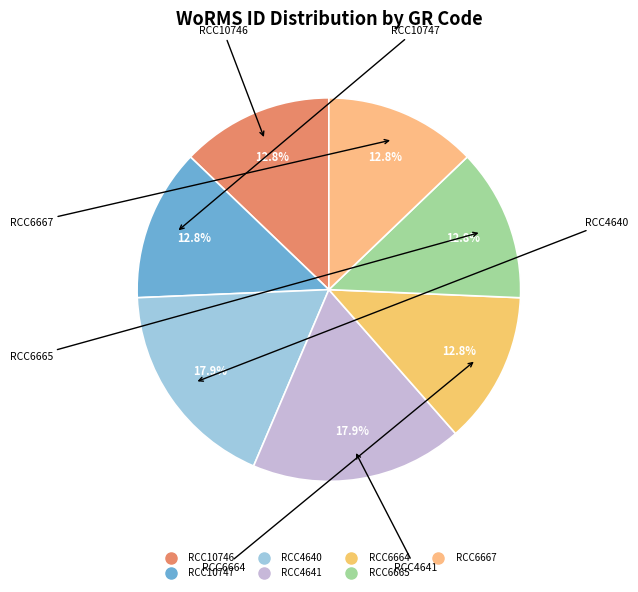

Which has a higher value, RCC6667 or RCC4640?

RCC4640